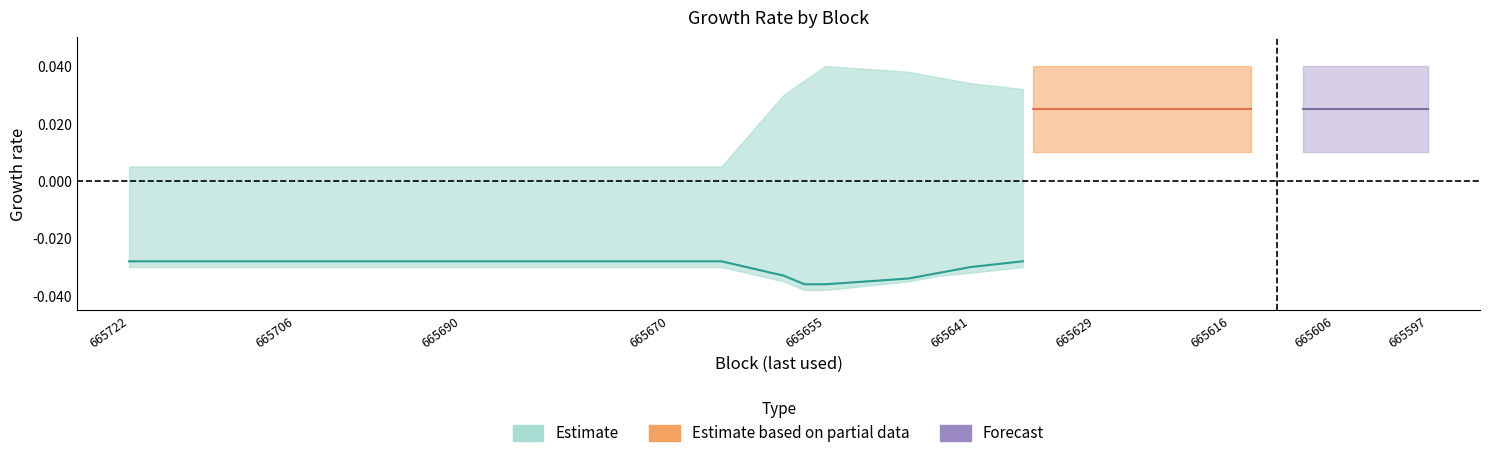

Does the chart have visible grid lines?

No